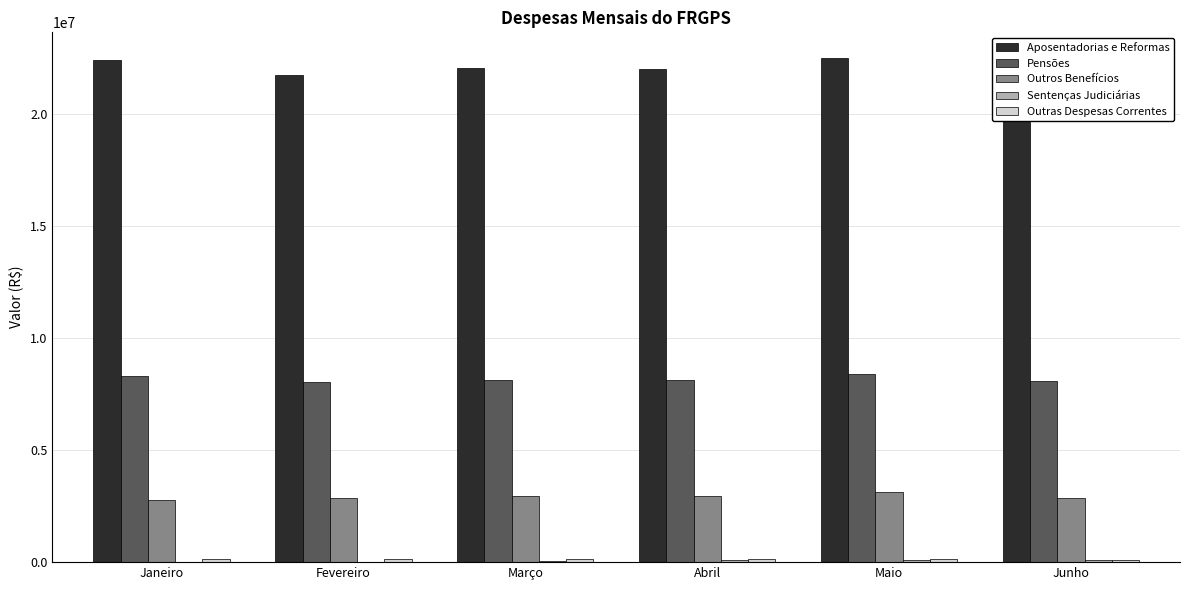

Count the number of data series in this chart.

5